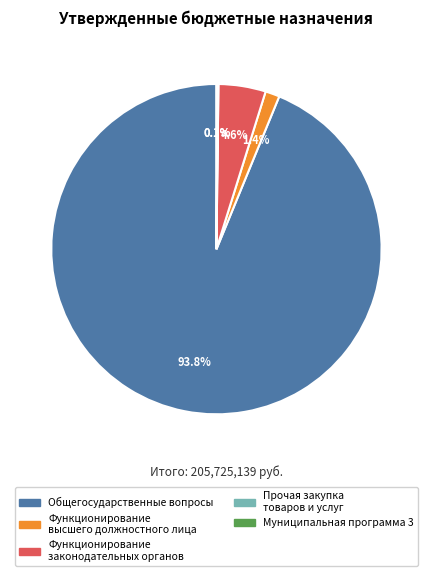

Is there a majority slice in this chart?

Yes